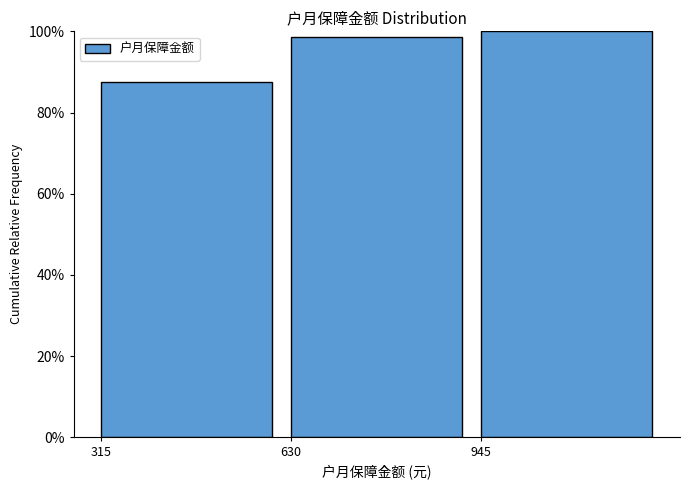

What is the height of the bar covering 945 to 1260 on the x-axis? Neither the bar edges nor the heights are printed on the chart, so give them approximately, as read against the axes.

100